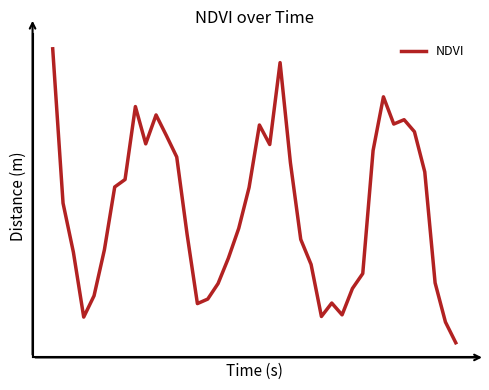

Is this an area chart (filled region under the line)?

No